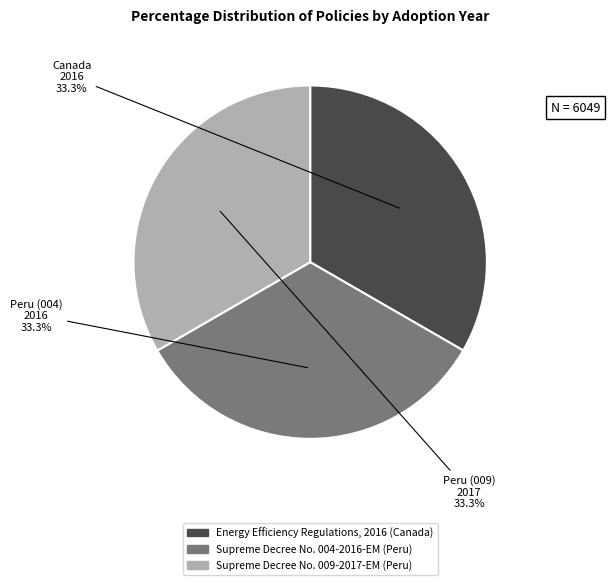

What percentage do Supreme Decree No. 009-2017-EM (Peru) and Supreme Decree No. 004-2016-EM (Peru) together represent?

66.7%